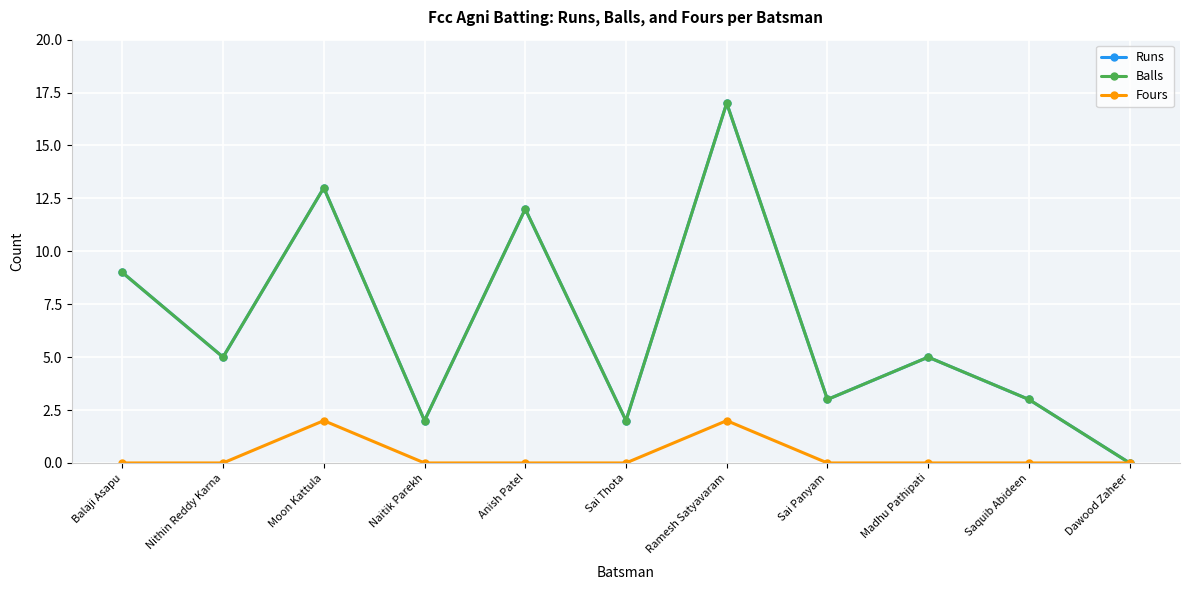

List the labels in order of Runs value, smallest first.

Dawood Zaheer, Naitik Parekh, Sai Thota, Sai Panyam, Saquib Abideen, Nithin Reddy Karna, Madhu Pathipati, Balaji Asapu, Anish Patel, Moon Kattula, Ramesh Satyavaram